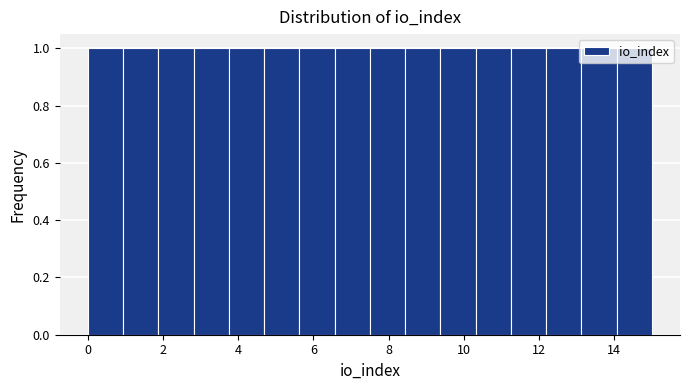

Reading left to right, transcribe this chart: for each bar, give the range it covers on the x-axis and its height. Neither the bar edges nor the heights are printed on the chart, so give them approximately, as read against the axes.

0.0 to 1.0: 1
1.0 to 1.8: 1
1.8 to 2.8: 1
2.8 to 3.8: 1
3.8 to 4.6: 1
4.6 to 5.6: 1
5.6 to 6.6: 1
6.6 to 7.6: 1
7.6 to 8.4: 1
8.4 to 9.4: 1
9.4 to 10.4: 1
10.4 to 11.2: 1
11.2 to 12.2: 1
12.2 to 13.2: 1
13.2 to 14.0: 1
14.0 to 15.0: 1